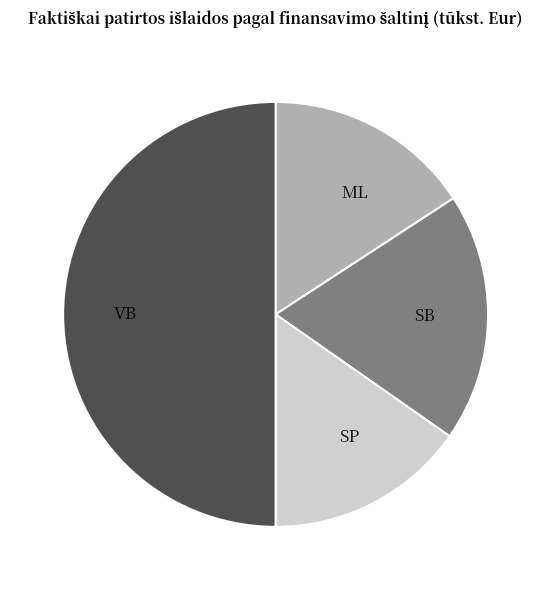

Rank the categories by value from highest to lowest.

VB, SB, ML, SP